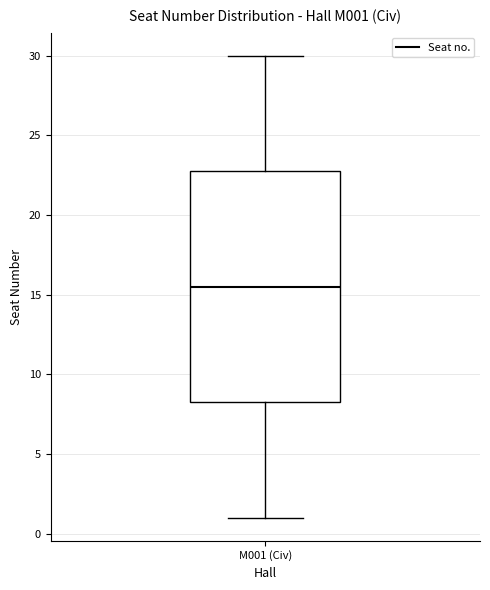

Transcribe this box plot: give where the median line is, the range the box spans, and where the two whiskers end, as read against the y-axis. The values are not printed on the chart, so give them approximately, as read against the axis.

median 15.5, box 8.5 to 23.0, whiskers 1.0 to 30.0